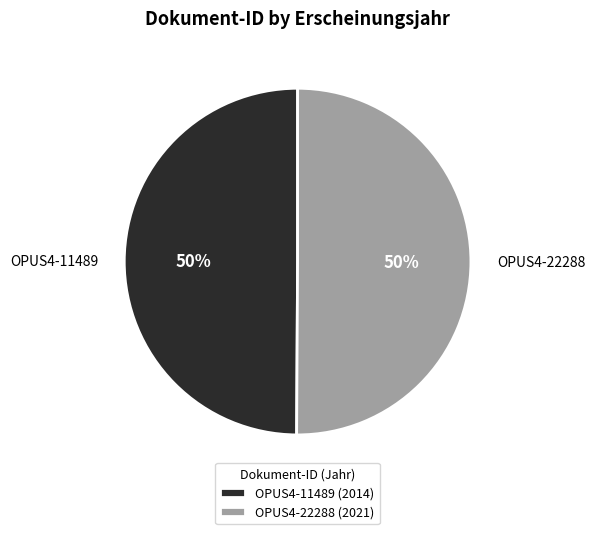

How many segments does this pie chart have?

2